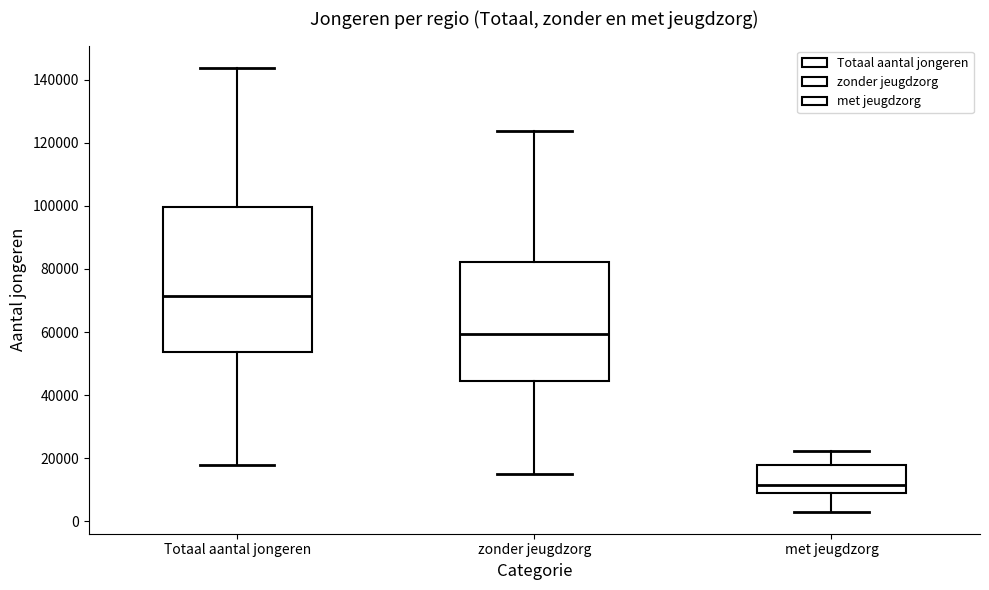

Which box's median line is the lowest?

met jeugdzorg